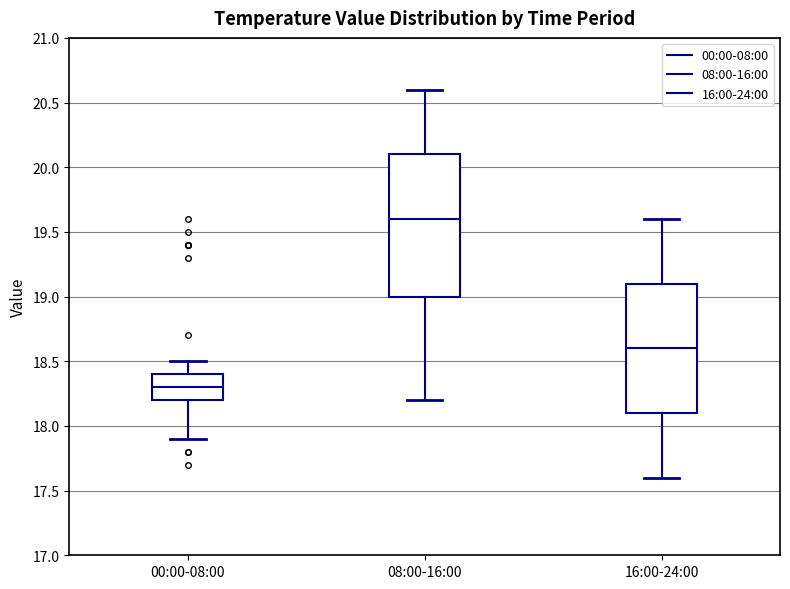

Which box is the tallest, from its lower edge to its upper edge?

08:00-16:00